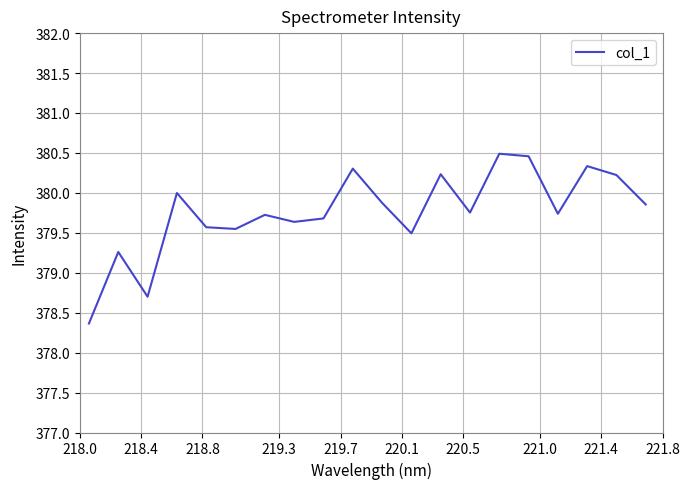

What is the smallest value displayed?

378.4